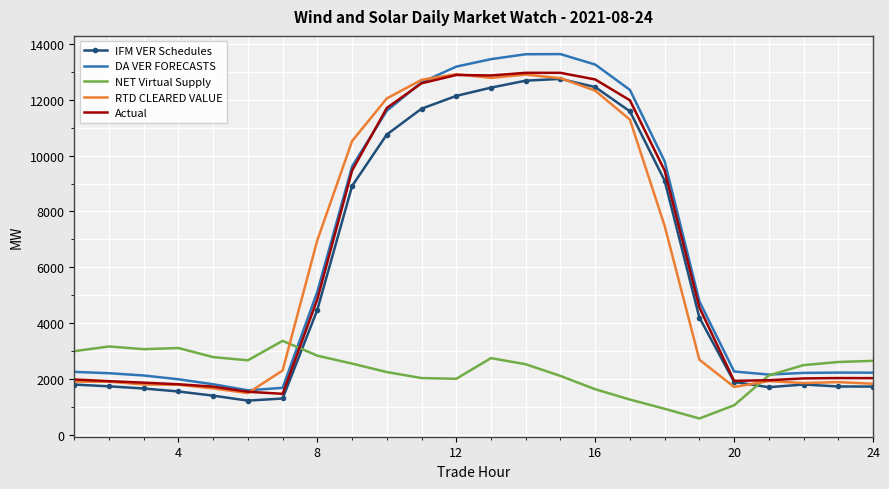

What is the difference between the maximum and minimum values in the Actual series?

11498.4